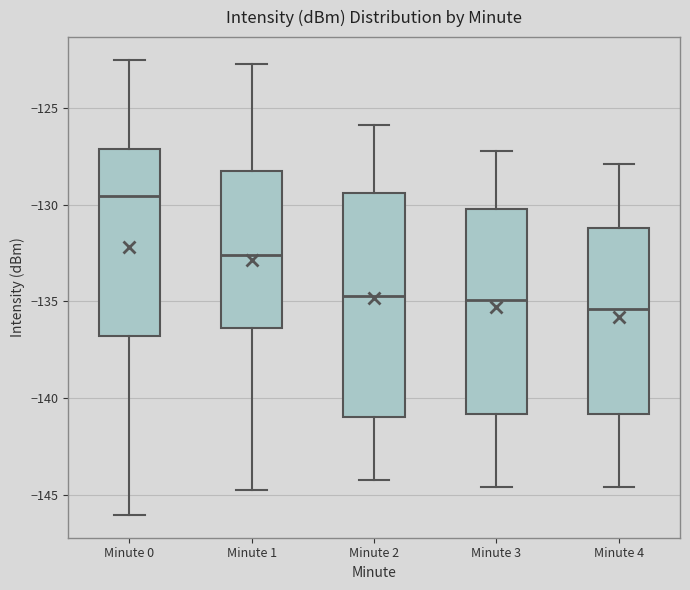

Reading left to right, transcribe this box plot: for each box, give where its median line is, the range the box spans, and where its two whiskers end, as read against the y-axis. The values are not printed on the chart, so give them approximately, as read against the axis.

Minute 0: median -129.5, box -137.0 to -127.0, whiskers -146.0 to -122.5
Minute 1: median -132.5, box -136.5 to -128.5, whiskers -144.5 to -122.5
Minute 2: median -134.5, box -141.0 to -129.5, whiskers -144.0 to -126.0
Minute 3: median -135.0, box -141.0 to -130.0, whiskers -144.5 to -127.0
Minute 4: median -135.5, box -141.0 to -131.0, whiskers -144.5 to -128.0